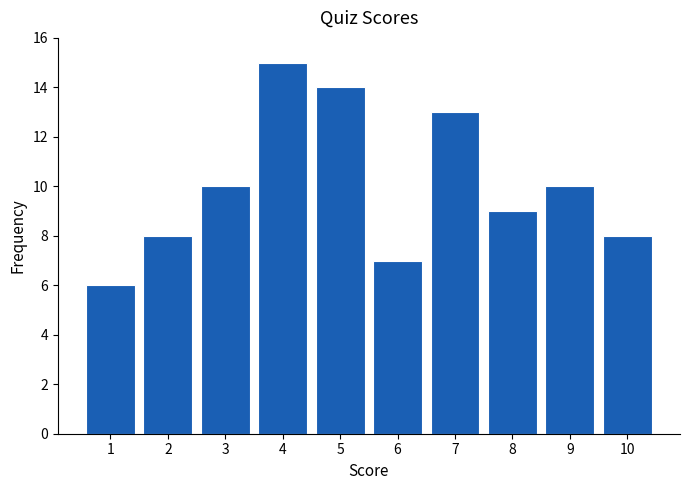

Reading right to left, list all the values displayed in this chart.

8	10	9	13	7	14	15	10	8	6